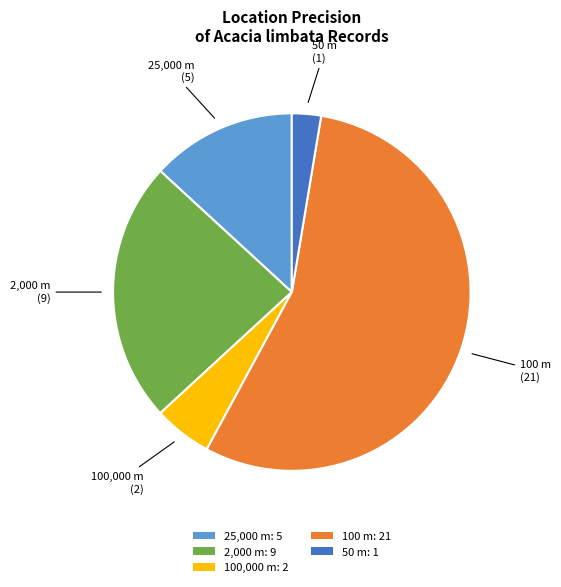

Do 100,000 m: 2 and 50 m: 1 together represent more than half of the pie?

No